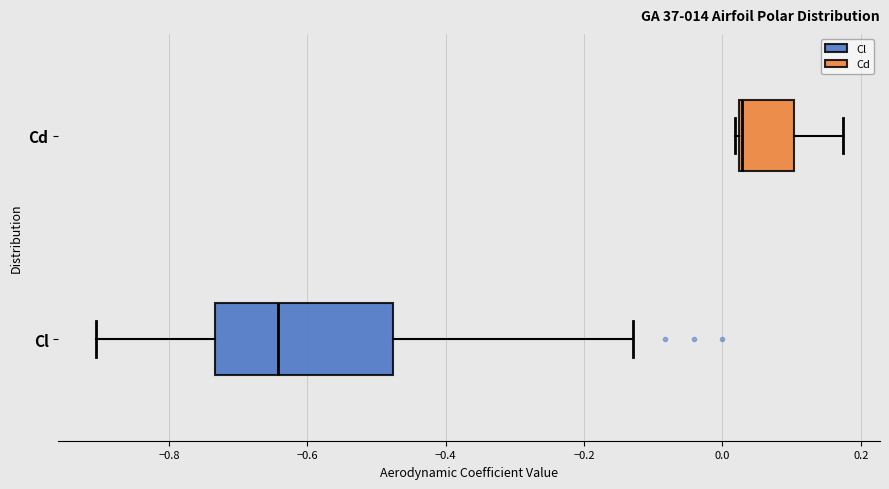

Where is the right edge of the box for Cl on the x-axis? The values are not printed on the chart, so give them approximately, as read against the axis.

-0.48